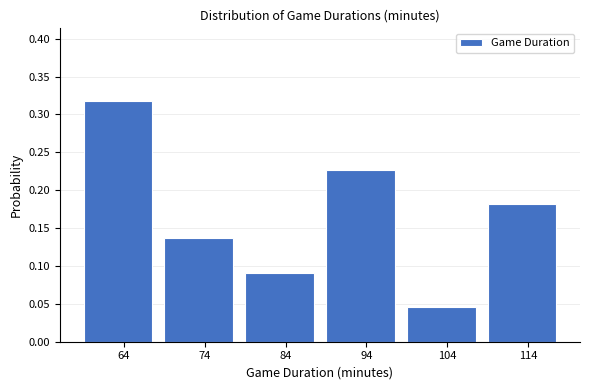

What is the change in value from 74 to 94?

+0.1